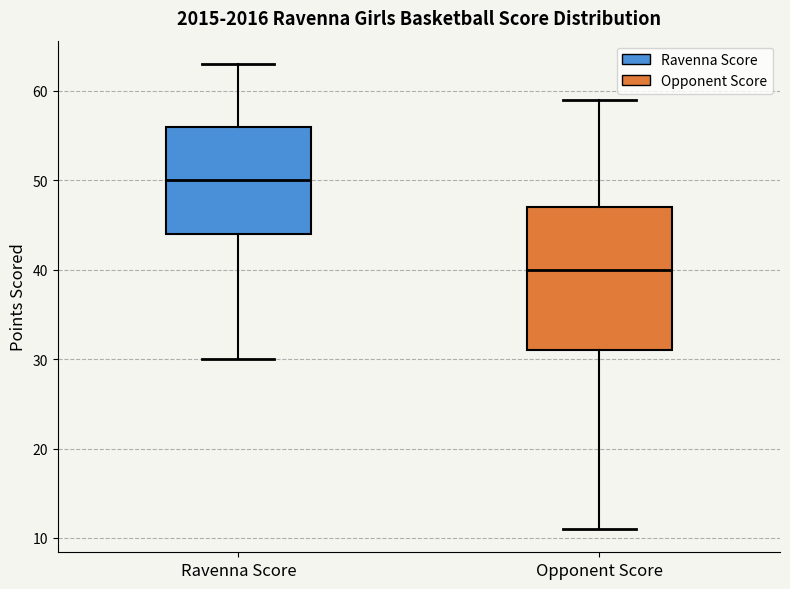

Which box is the tallest, from its lower edge to its upper edge?

Opponent Score